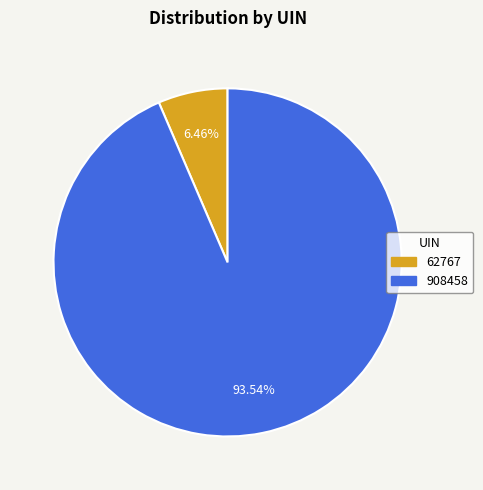

What percentage is the 908458 slice, to the nearest percent?

94%